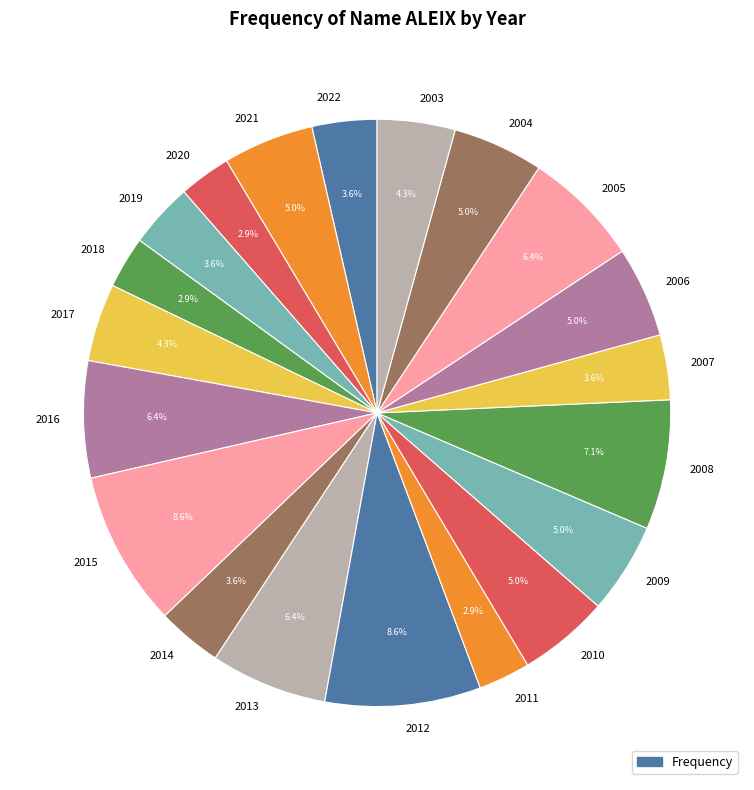

To the nearest percent, what is the difference between the largest and smallest slice percentages?

6%